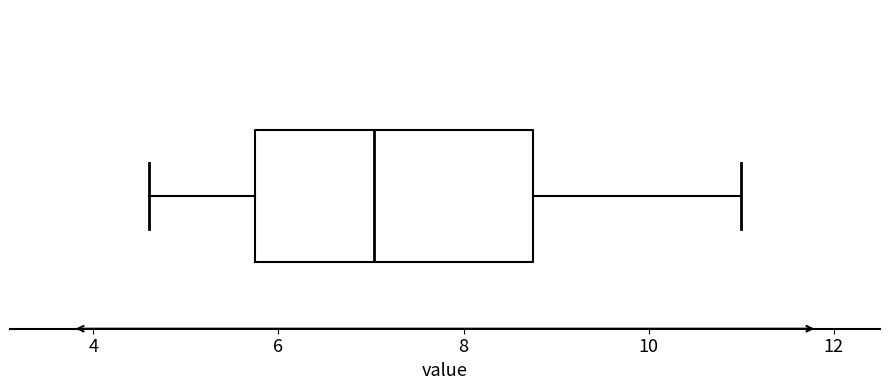

Transcribe this box plot: give where the median line is, the range the box spans, and where the two whiskers end, as read against the x-axis. The values are not printed on the chart, so give them approximately, as read against the axis.

median 7.0, box 5.8 to 8.8, whiskers 4.6 to 11.0